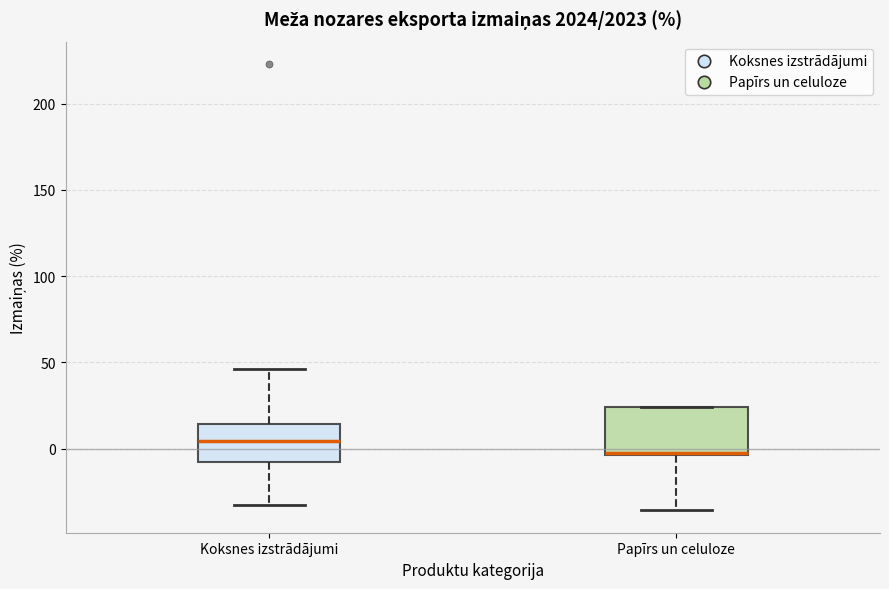

Reading left to right, transcribe this box plot: for each box, give where its median line is, the range the box spans, and where its two whiskers end, as read against the y-axis. The values are not printed on the chart, so give them approximately, as read against the axis.

Koksnes izstrādājumi: median 5, box -10 to 15, whiskers -35 to 45
Papīrs un celuloze: median -5 (drawn on the box's lower edge), box -5 to 25, whiskers -35 to 25